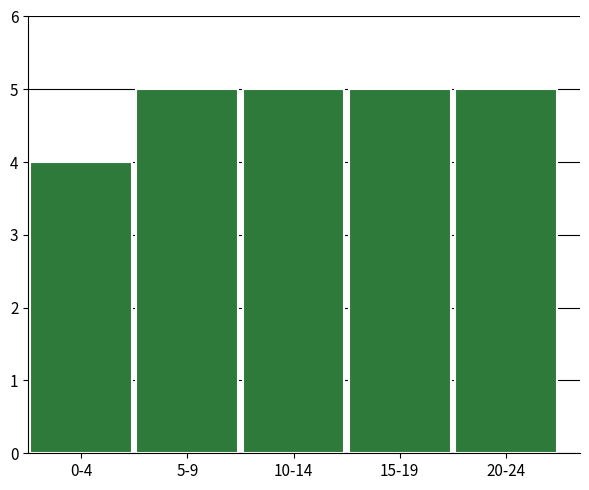

Reading left to right, list all the values displayed in this chart.

4	5	5	5	5